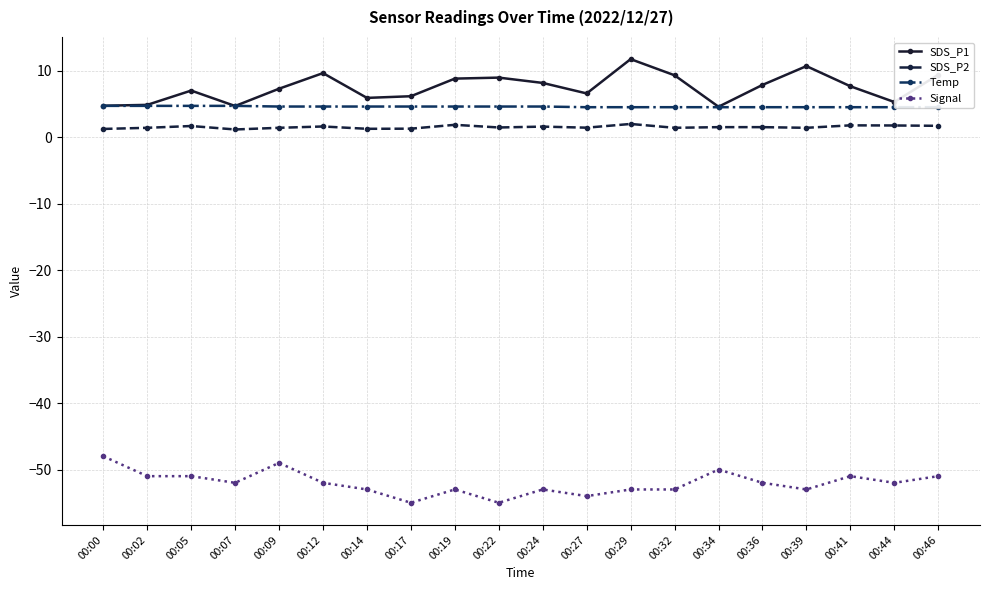

Reading left to right, list all the values displayed in this chart.

SDS_P1: 00:00=4.7	00:02=4.8	00:05=7.0	00:07=4.7	00:09=7.3	00:12=9.6	00:14=5.9	00:17=6.2	00:19=8.8	00:22=8.9	00:24=8.2	00:27=6.6	00:29=11.7	00:32=9.3	00:34=4.6	00:36=7.8	00:39=10.7	00:41=7.7	00:44=5.3	00:46=9.4
SDS_P2: 00:00=1.2	00:02=1.4	00:05=1.7	00:07=1.1	00:09=1.4	00:12=1.6	00:14=1.2	00:17=1.3	00:19=1.9	00:22=1.4	00:24=1.6	00:27=1.4	00:29=2.0	00:32=1.4	00:34=1.5	00:36=1.5	00:39=1.4	00:41=1.8	00:44=1.8	00:46=1.7
Temp: 00:00=4.7	00:02=4.7	00:05=4.7	00:07=4.7	00:09=4.6	00:12=4.6	00:14=4.6	00:17=4.6	00:19=4.6	00:22=4.6	00:24=4.6	00:27=4.5	00:29=4.5	00:32=4.5	00:34=4.5	00:36=4.5	00:39=4.5	00:41=4.5	00:44=4.5	00:46=4.5
Signal: 00:00=-48.0	00:02=-51.0	00:05=-51.0	00:07=-52.0	00:09=-49.0	00:12=-52.0	00:14=-53.0	00:17=-55.0	00:19=-53.0	00:22=-55.0	00:24=-53.0	00:27=-54.0	00:29=-53.0	00:32=-53.0	00:34=-50.0	00:36=-52.0	00:39=-53.0	00:41=-51.0	00:44=-52.0	00:46=-51.0